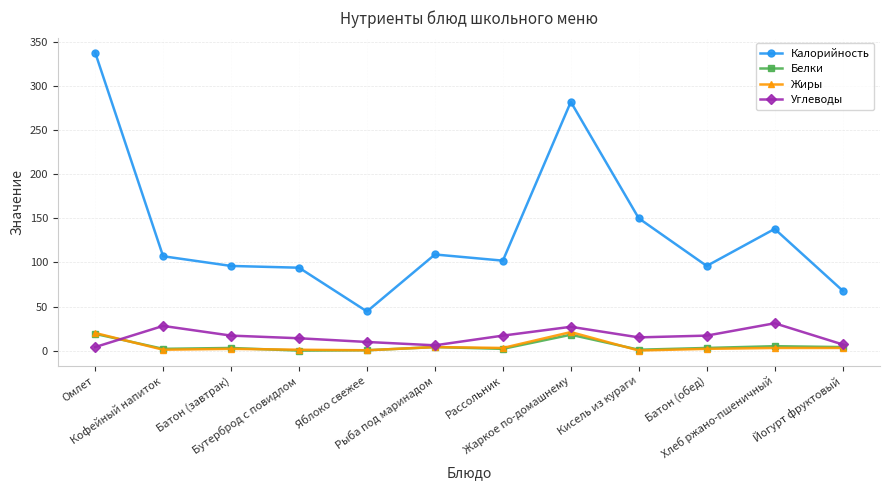

True or false: Белки has more than 1 points higher than both neighbors.

True